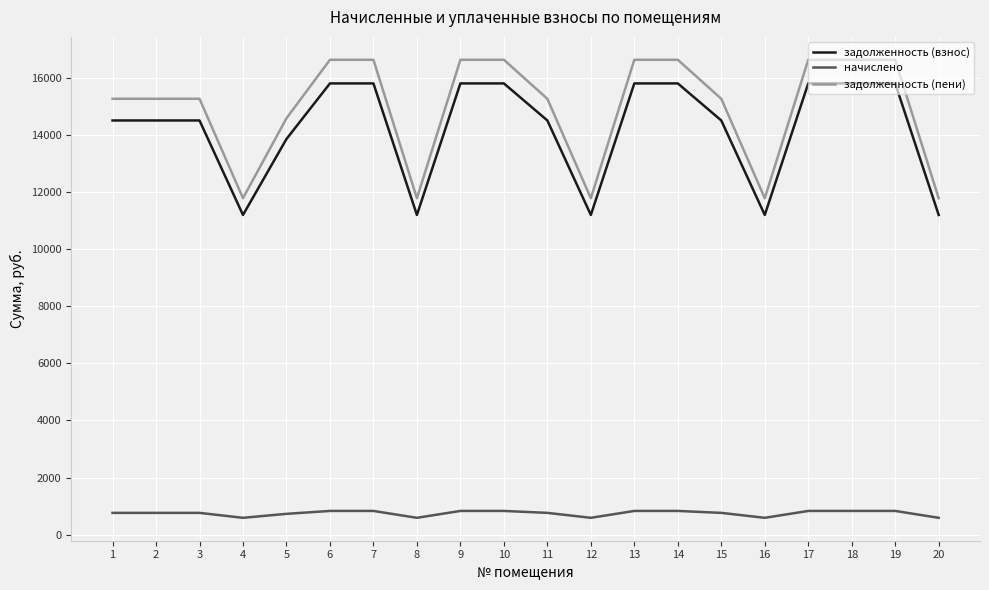

True or false: задолженность (взнос) has a value of 13870.7 at 5.

True